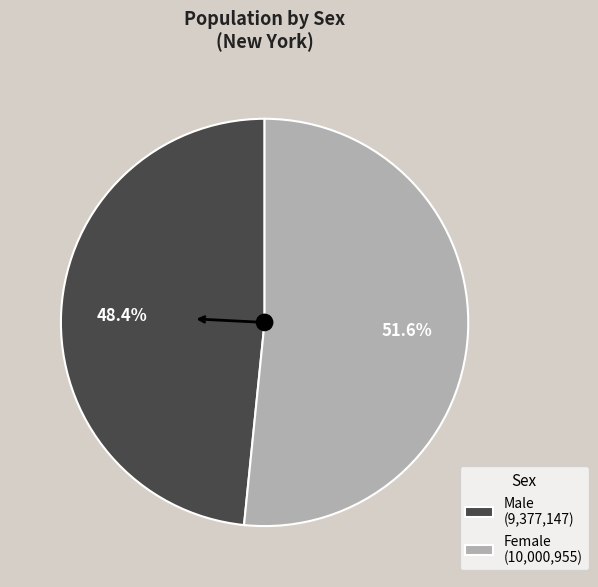

Combined, do Male and Female account for over 50%?

Yes